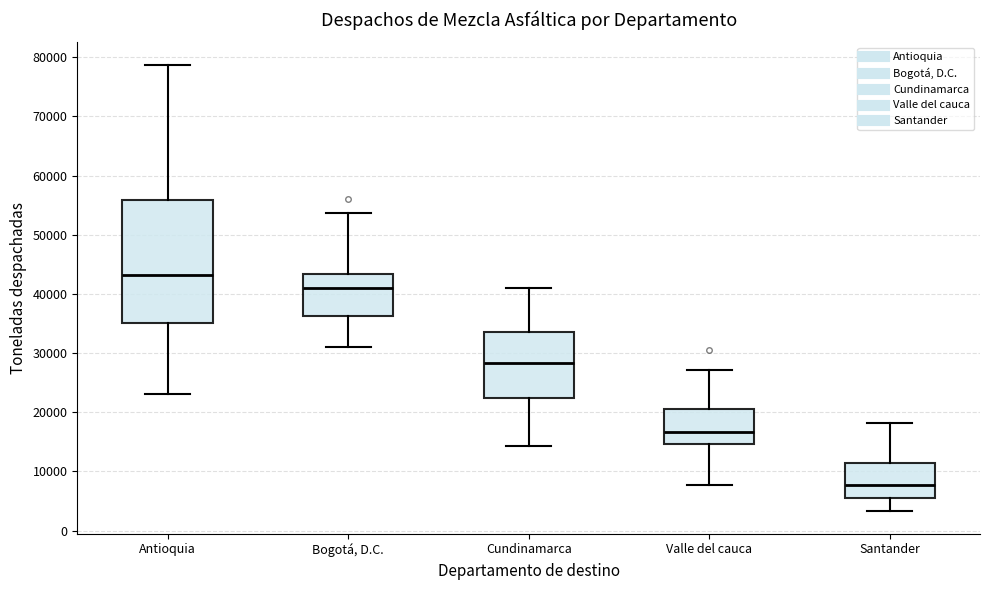

Where does the lower whisker of the box for Valle del cauca end on the y-axis? The values are not printed on the chart, so give them approximately, as read against the axis.

8000